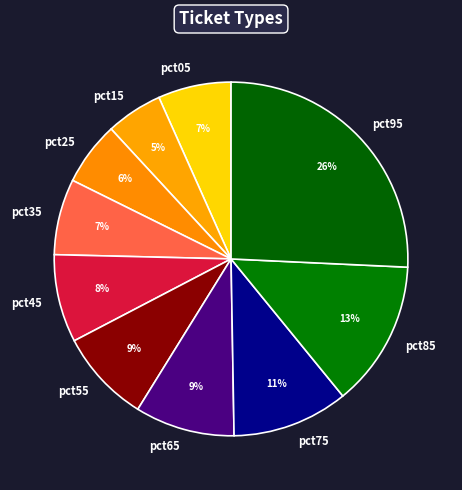

To the nearest percent, what is the average slice percentage?

10%